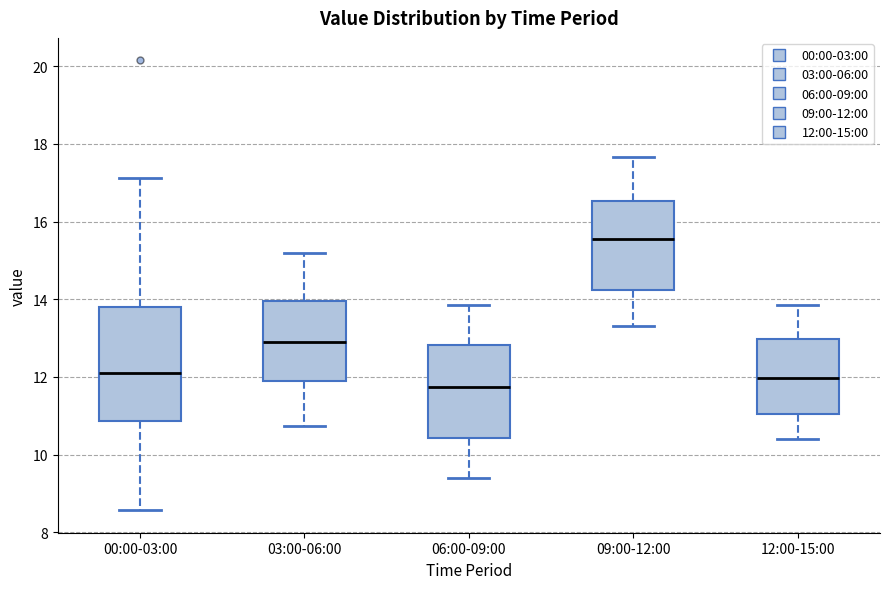

Which box has the lowest median line?

06:00-09:00